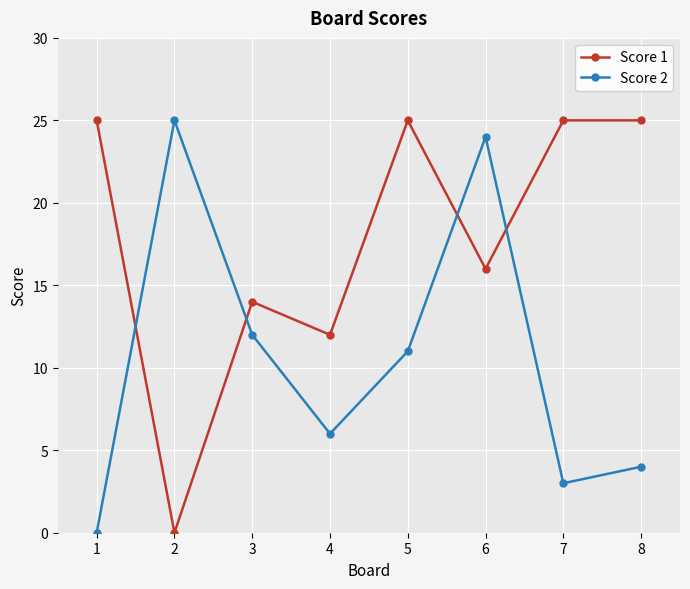

Rank the categories by Score 2 value from highest to lowest.

2, 6, 3, 5, 4, 8, 7, 1